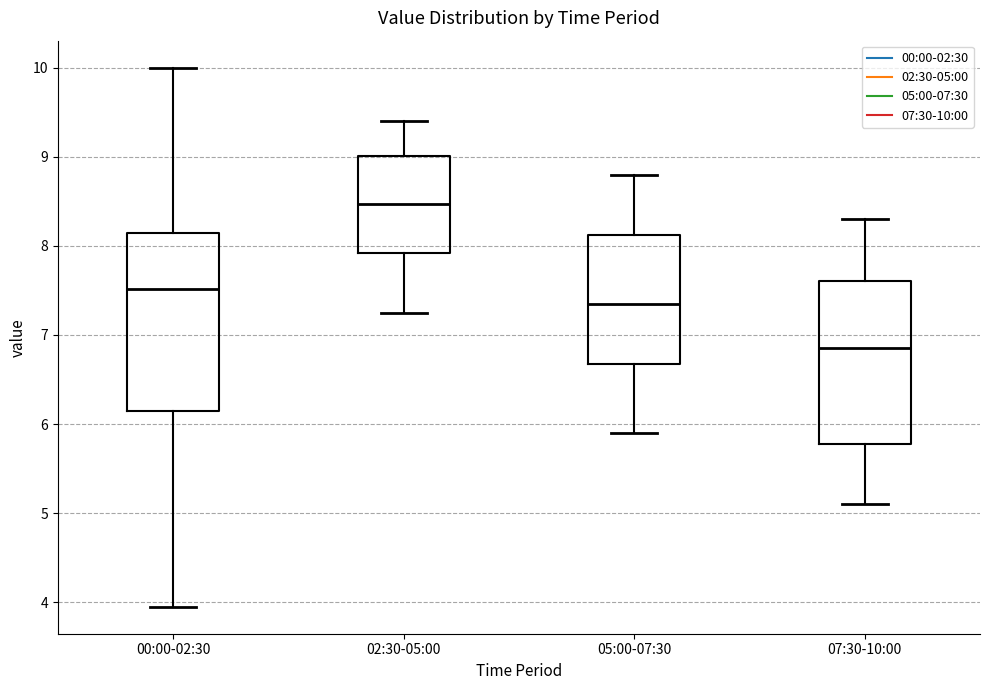

Comparing the boxes themselves (not the whiskers), which one is the tallest?

00:00-02:30